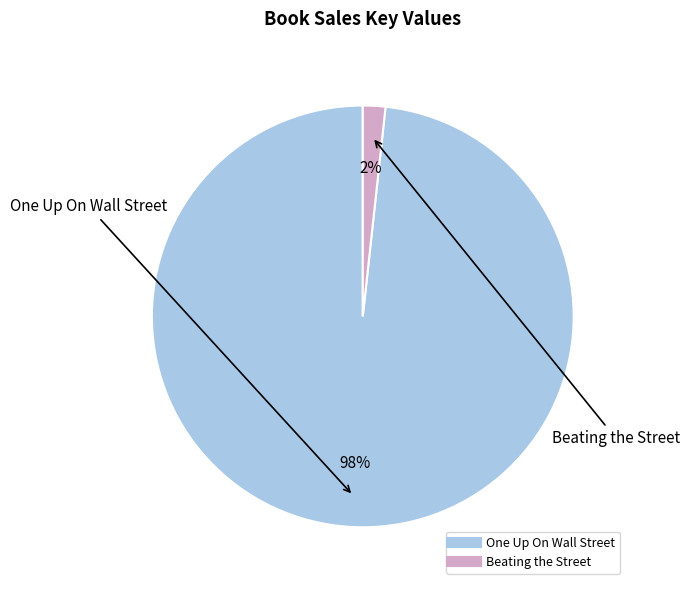

What is the smallest slice in the pie chart?

Beating the Street